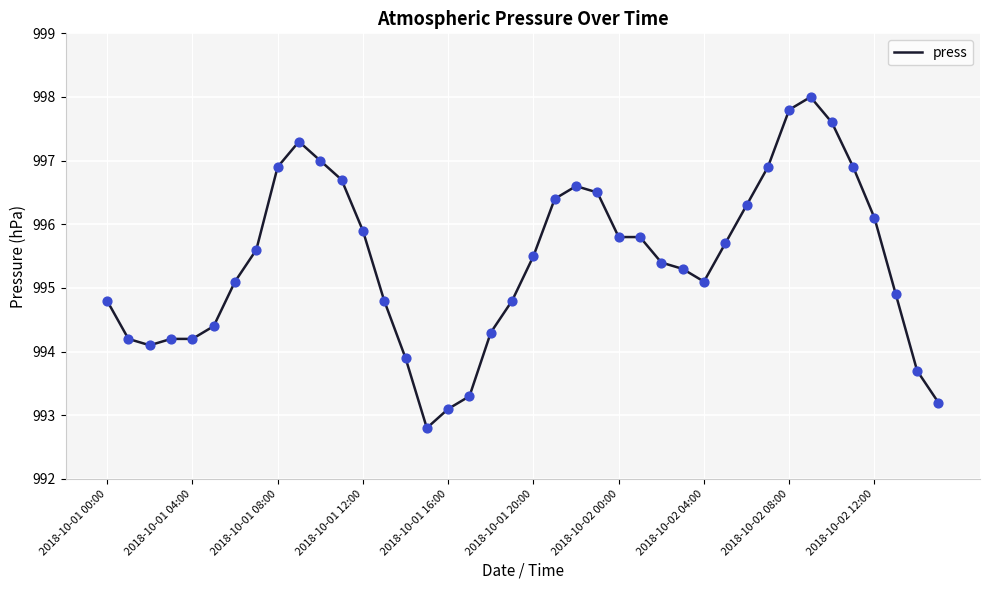

What is the difference between the maximum and minimum values?

5.2